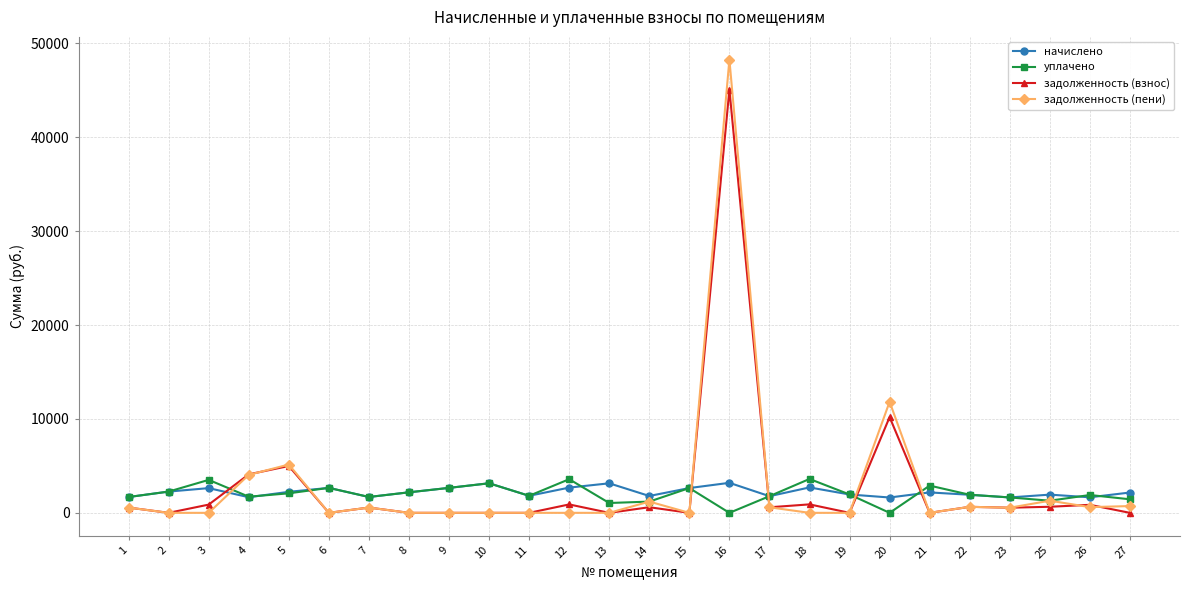

The начислено series shows 1662.8 at 4. True or false?

True